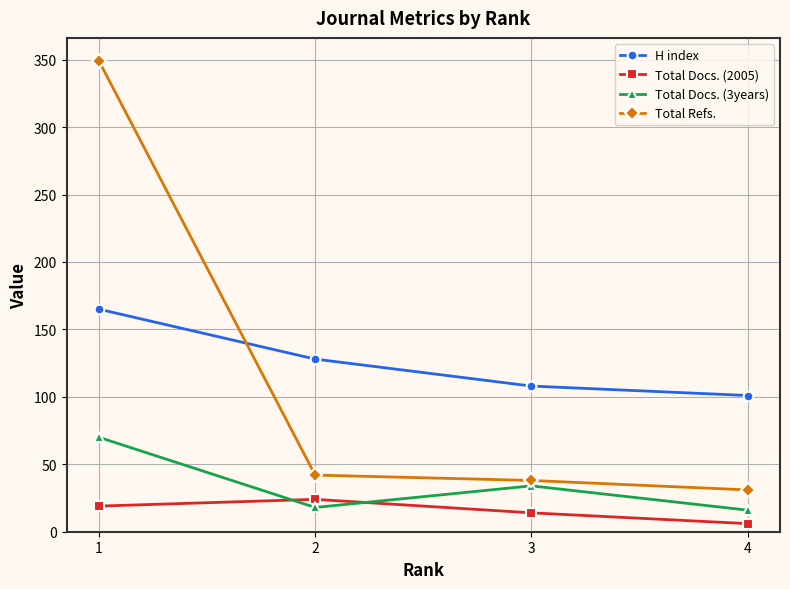

Which series has the widest spread of values?

Total Refs.